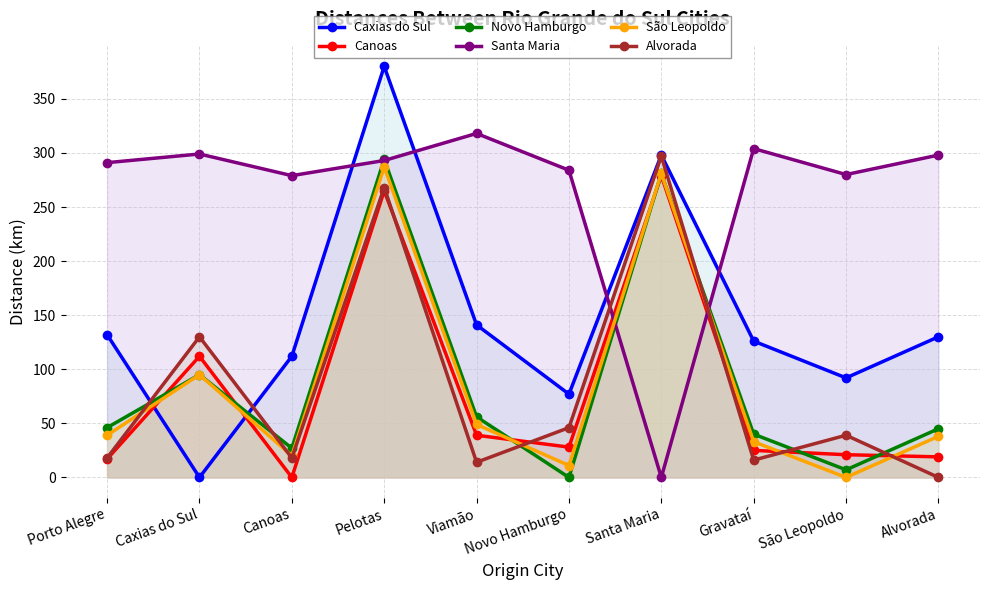

Where is the first local minimum for Novo Hamburgo?

Canoas